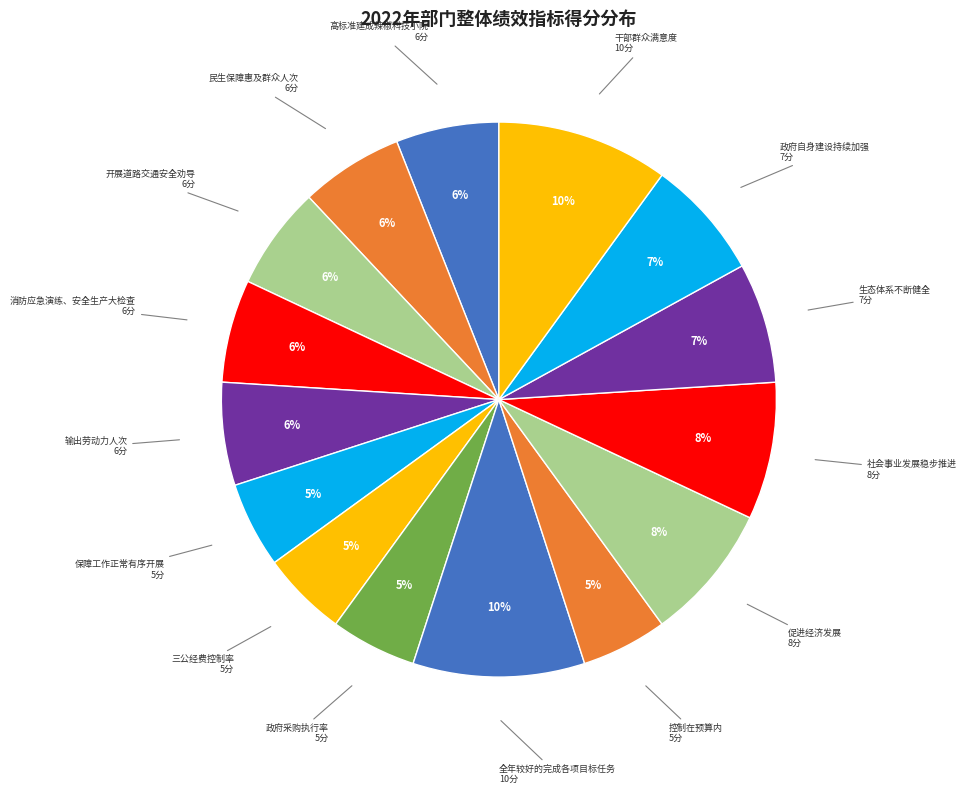

To the nearest percent, what portion does 三公经费控制率 represent?

5%